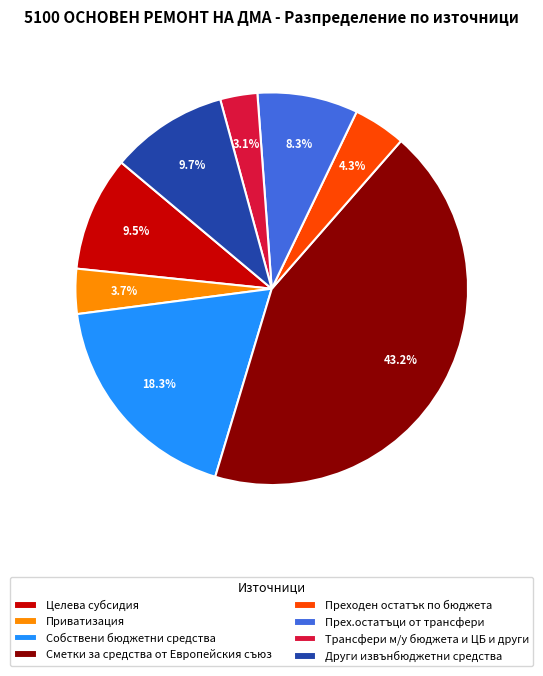

What is the largest slice in the pie chart?

Сметки за средства от Европейския съюз